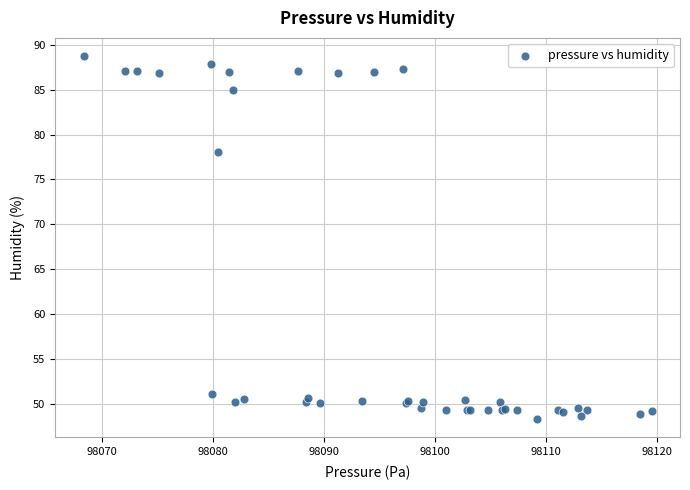

What Y value in the scatter plot is closest to 68?

78.1